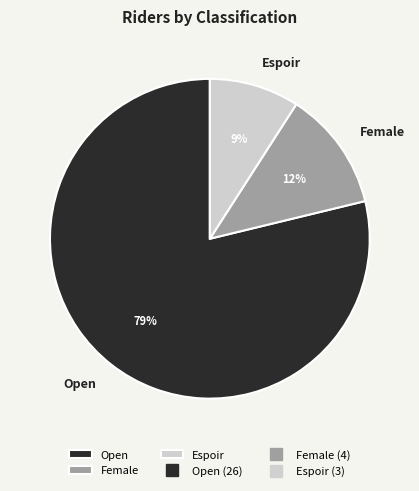

To the nearest percent, what is the average slice percentage?

33%